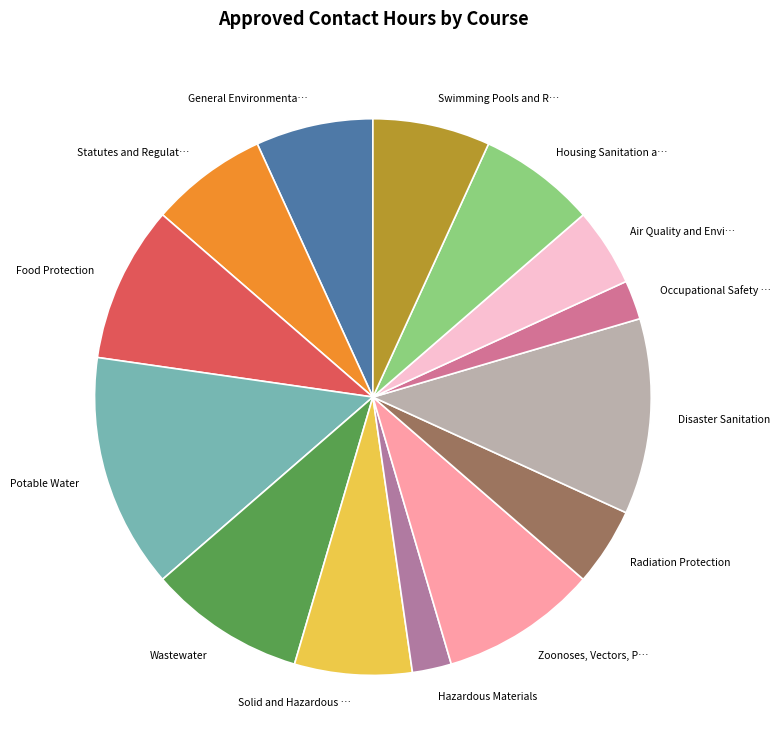

Is there a majority slice in this chart?

No